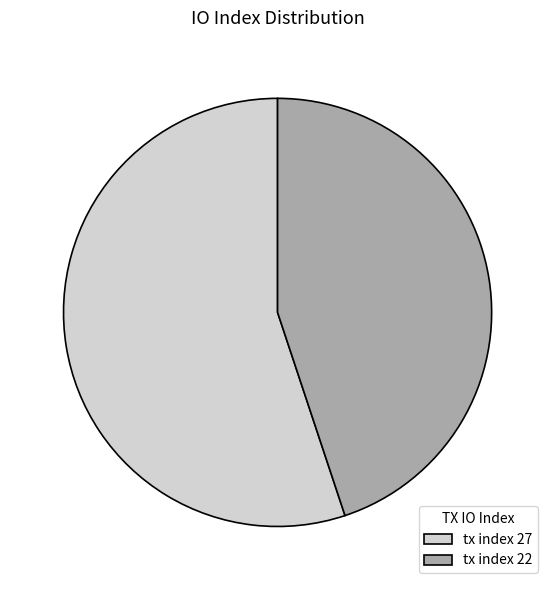

Does tx index 22 account for over 50% of the chart?

No